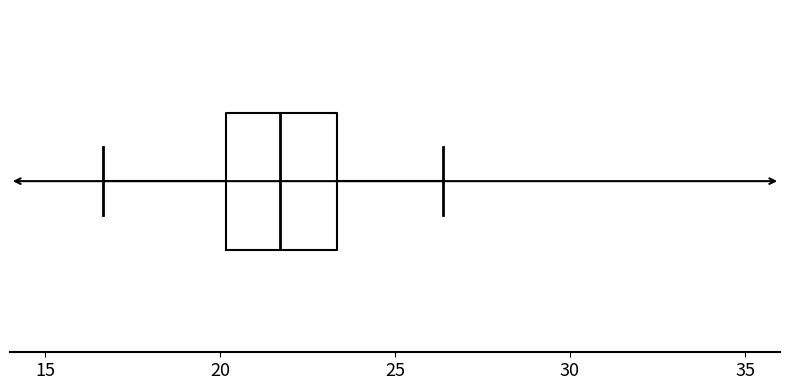

Transcribe this box plot: give where the median line is, the range the box spans, and where the two whiskers end, as read against the x-axis. The values are not printed on the chart, so give them approximately, as read against the axis.

median 21.5, box 20.0 to 23.5, whiskers 16.5 to 26.5